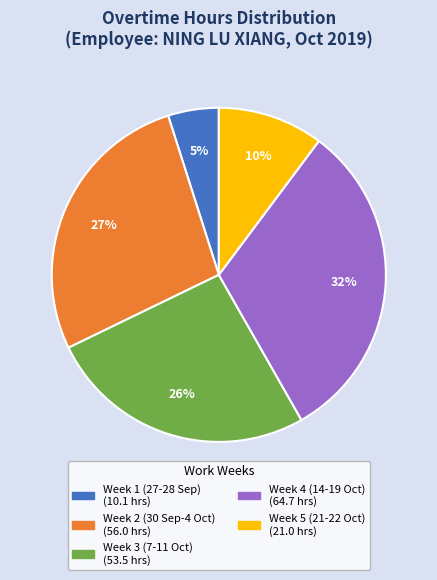

Does any single category account for the majority?

No